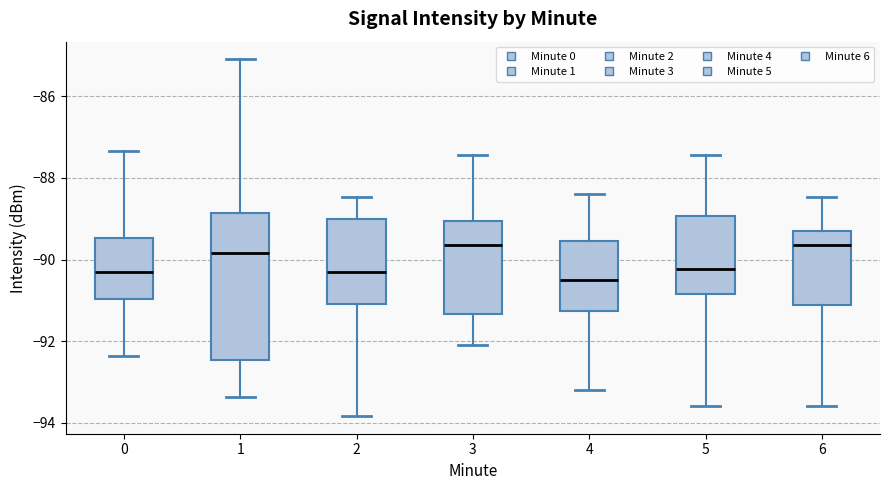

Reading left to right, transcribe this box plot: for each box, give where its median line is, the range the box spans, and where its two whiskers end, as read against the y-axis. The values are not printed on the chart, so give them approximately, as read against the axis.

0: median -90.2, box -91.0 to -89.4, whiskers -92.4 to -87.4
1: median -89.8, box -92.4 to -88.8, whiskers -93.4 to -85.0
2: median -90.4, box -91.0 to -89.0, whiskers -93.8 to -88.4
3: median -89.6, box -91.4 to -89.0, whiskers -92.0 to -87.4
4: median -90.4, box -91.2 to -89.6, whiskers -93.2 to -88.4
5: median -90.2, box -90.8 to -89.0, whiskers -93.6 to -87.4
6: median -89.6, box -91.2 to -89.2, whiskers -93.6 to -88.4